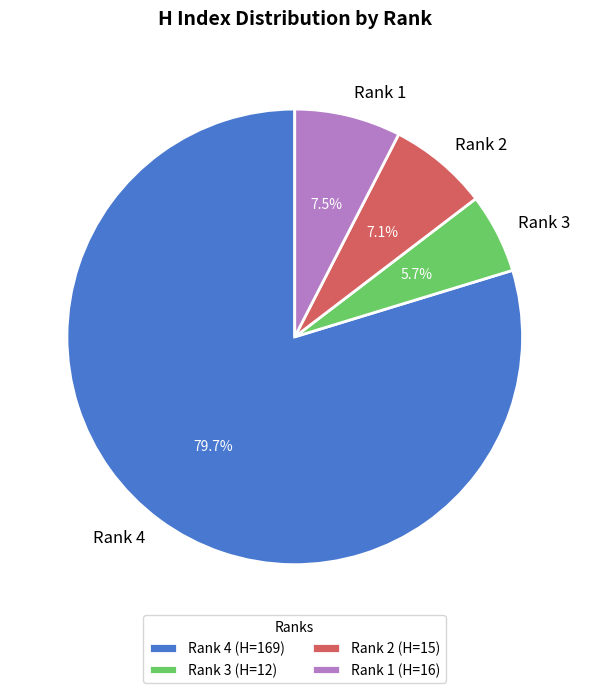

What portion of the pie excludes Rank 1?

92.5%